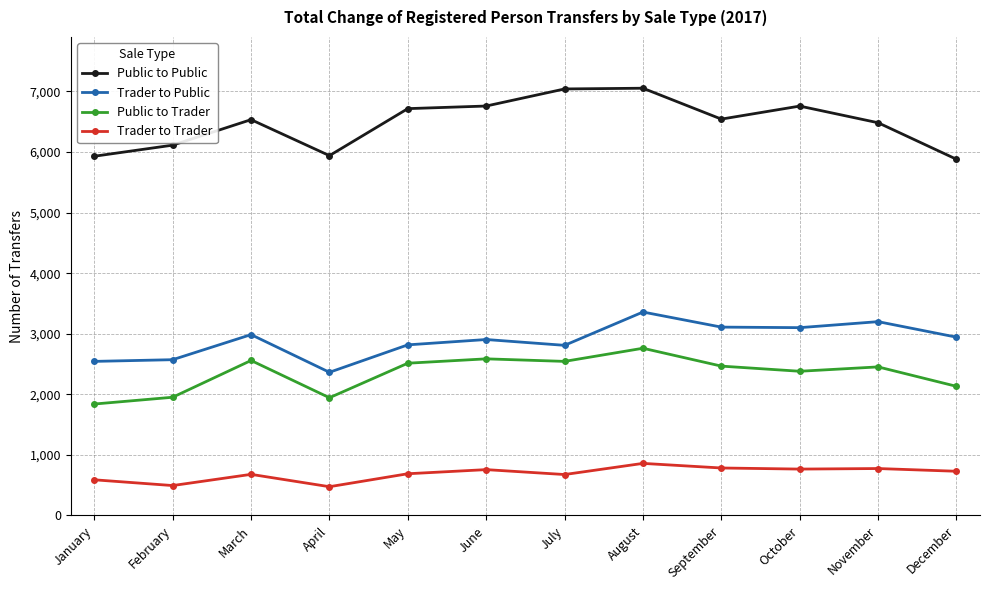

What is the total value across all series at March?

12759